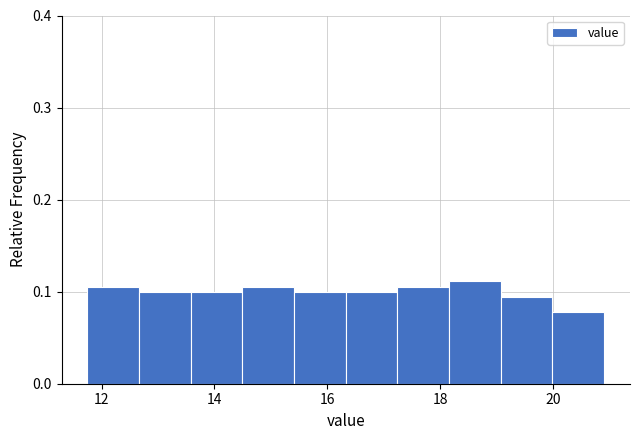

Reading left to right, transcribe this chart: for each bar, give the range it covers on the x-axis and its height. Neither the bar edges nor the heights are printed on the chart, so give them approximately, as read against the axes.

11.8 to 12.6: 0.11
12.6 to 13.6: 0.10
13.6 to 14.4: 0.10
14.4 to 15.4: 0.11
15.4 to 16.4: 0.10
16.4 to 17.2: 0.10
17.2 to 18.2: 0.11
18.2 to 19.0: 0.11
19.0 to 20.0: 0.09
20.0 to 21.0: 0.08